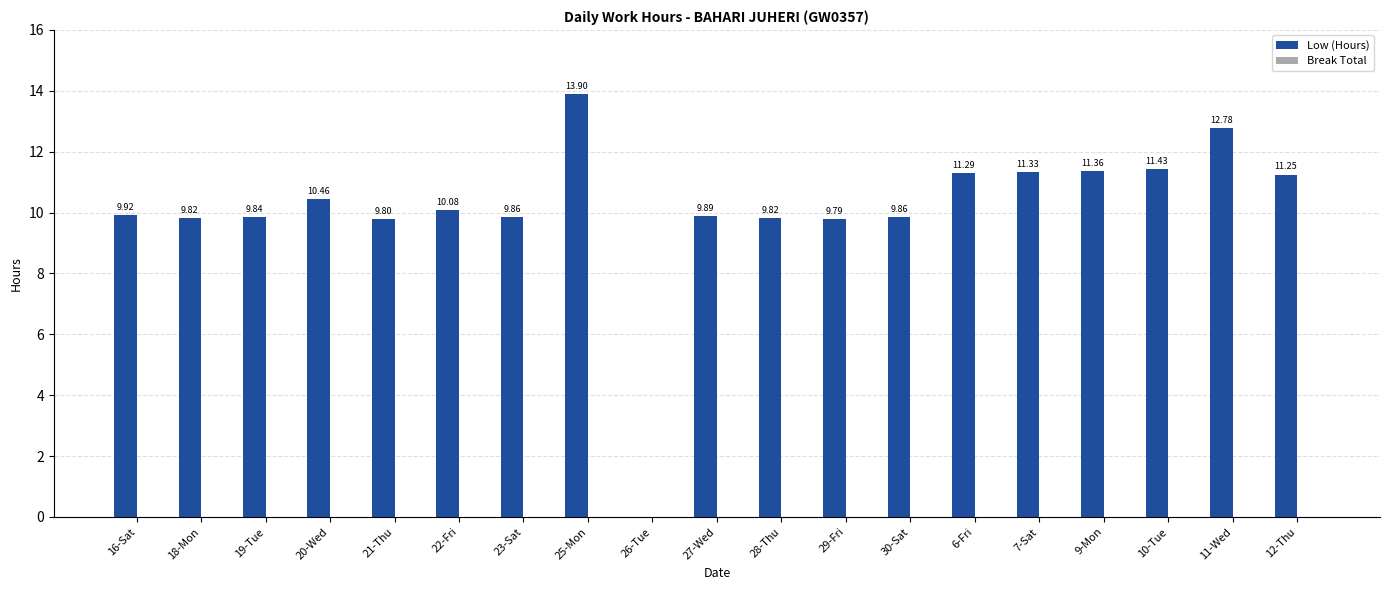

Are the bars grouped side by side (vs. stacked)?

No